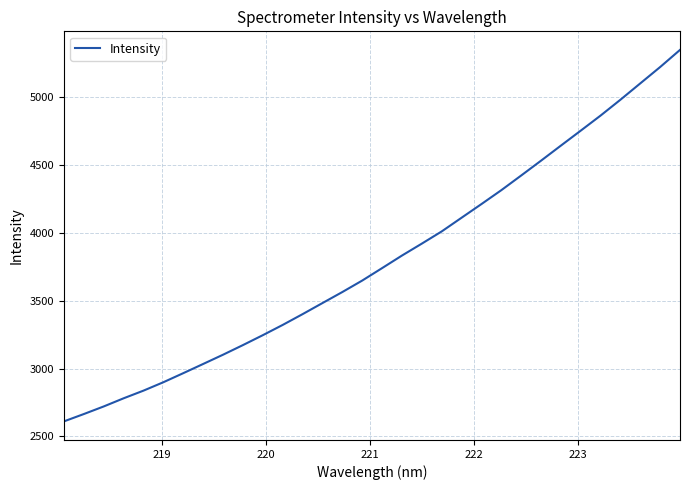

What is the greatest value displayed?

5348.8